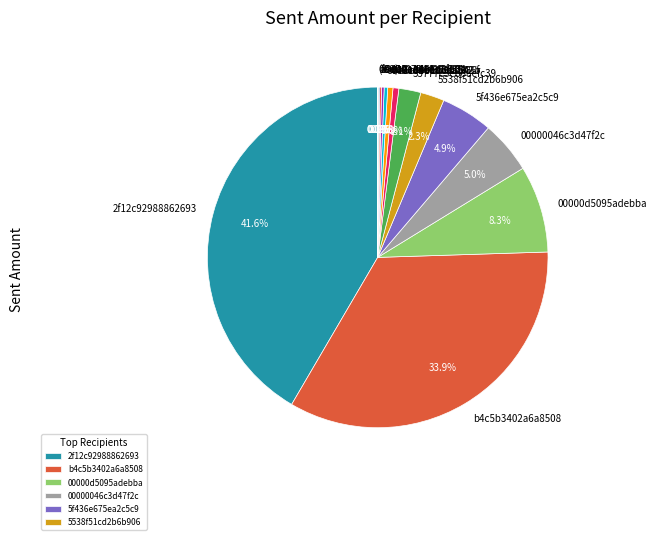

Is the sum of 00000046c3d47f2c and 00000d5095adebba greater than half?

No